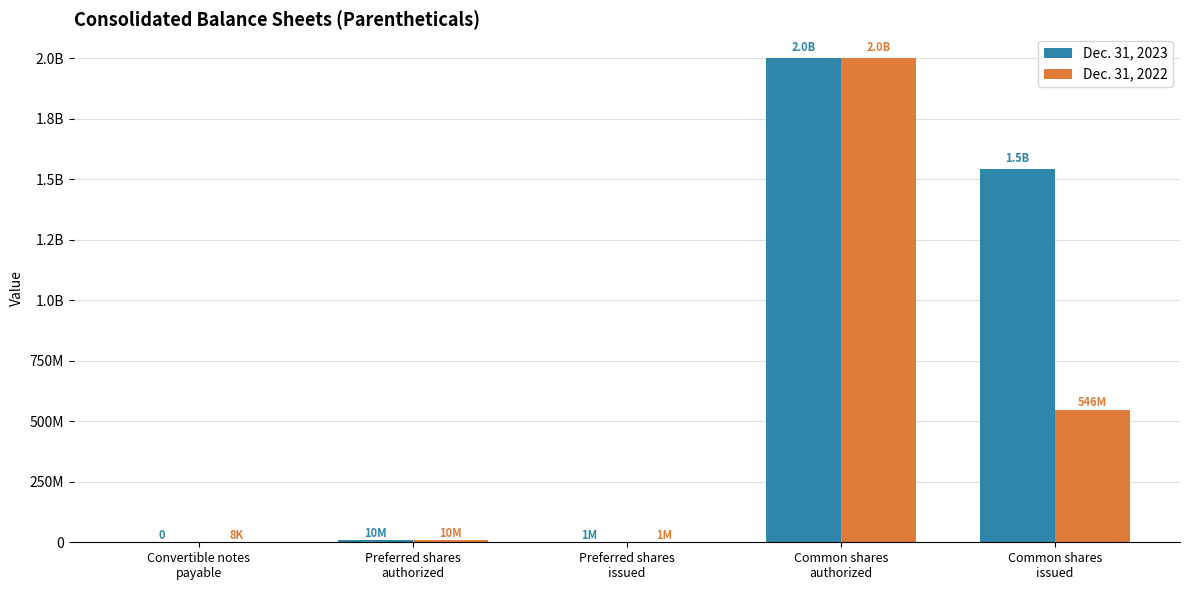

Which category has the highest value in the Dec. 31, 2023 series?

Common shares
authorized